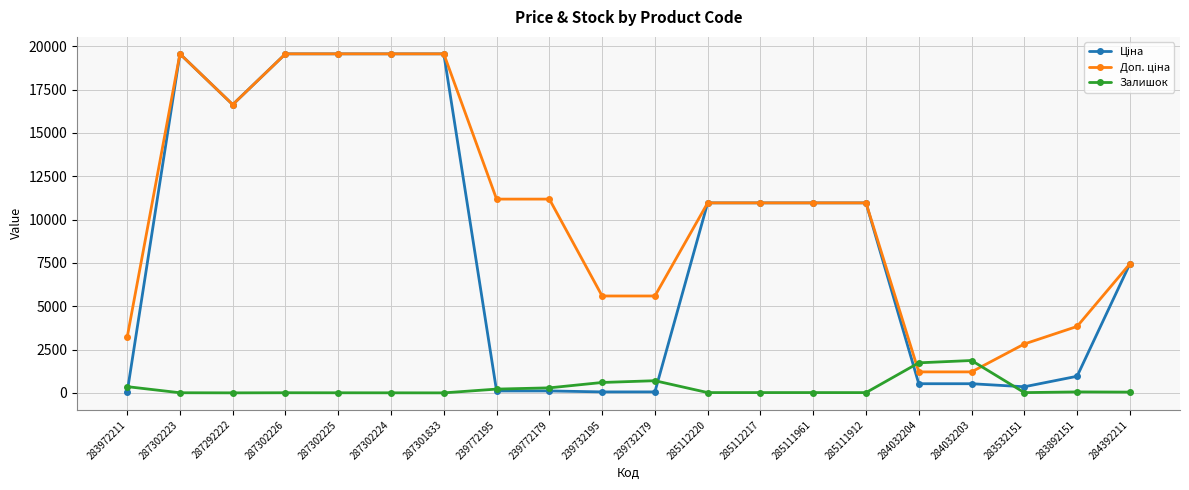

What is the total value across all series at 287301833?

39129.8